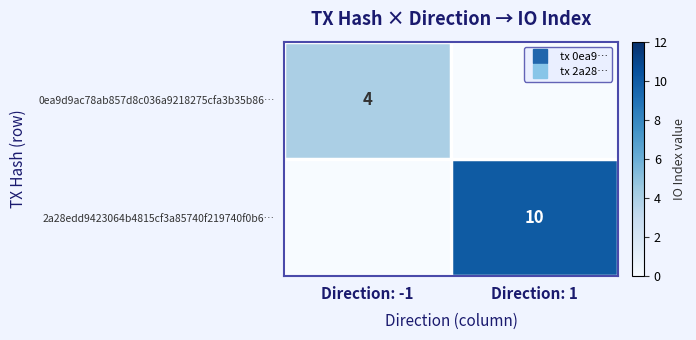

What is the difference between the highest and lowest values at Direction: 1?

10